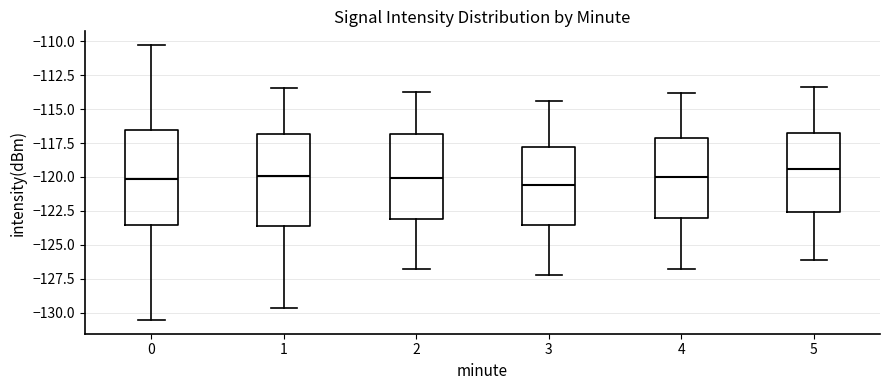

Where does the median line of the box at x = 1 sit on the y-axis? The values are not printed on the chart, so give them approximately, as read against the axis.

-120.0